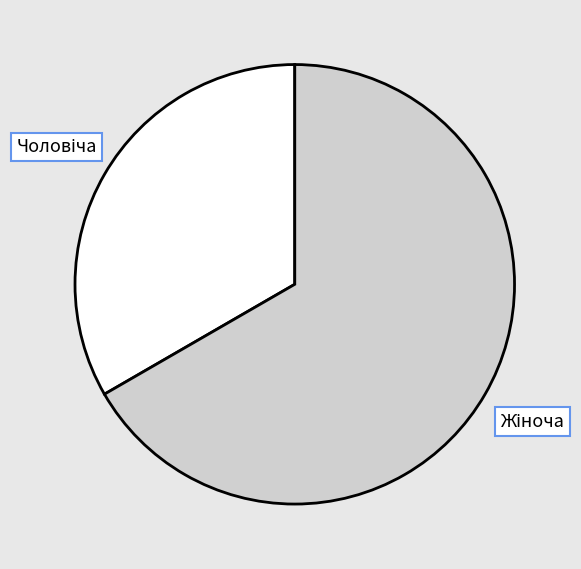

Does any single category account for the majority?

Yes